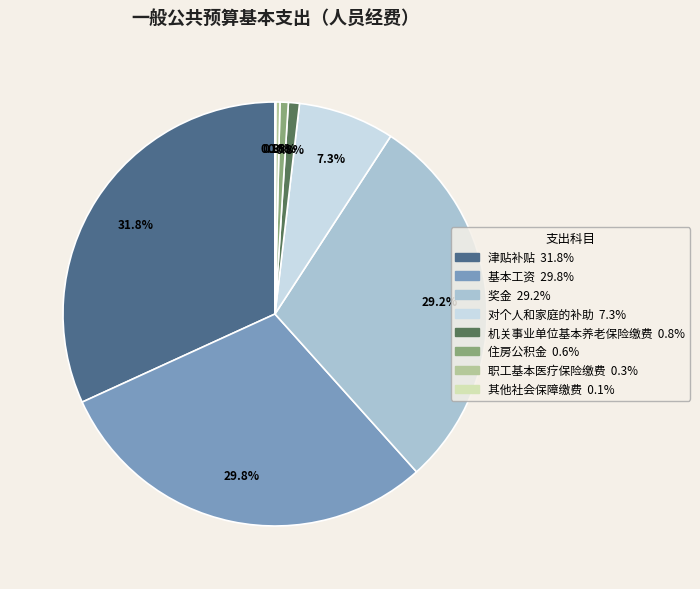

Which category has the biggest portion of the pie?

津贴补贴